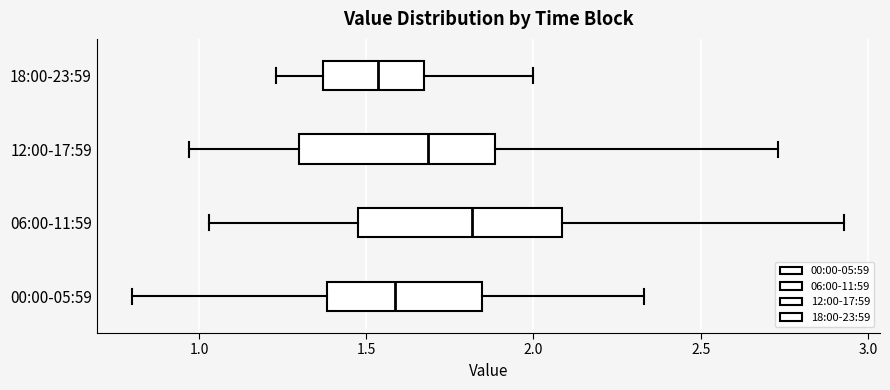

Reading bottom to top, read every box against the x-axis: the position of its median line, the range the box covers, and the ends of its whiskers. The values are not printed on the chart, so give them approximately, as read against the axis.

00:00-05:59: median 1.60, box 1.40 to 1.85, whiskers 0.80 to 2.35
06:00-11:59: median 1.80, box 1.50 to 2.10, whiskers 1.05 to 2.95
12:00-17:59: median 1.70, box 1.30 to 1.90, whiskers 0.95 to 2.75
18:00-23:59: median 1.55, box 1.35 to 1.65, whiskers 1.25 to 2.00